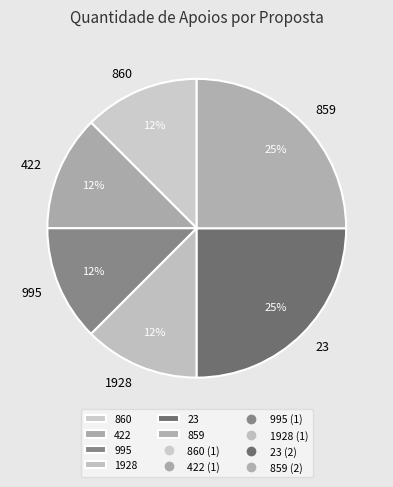

True or false: 23 accounts for 16% of the total.

False